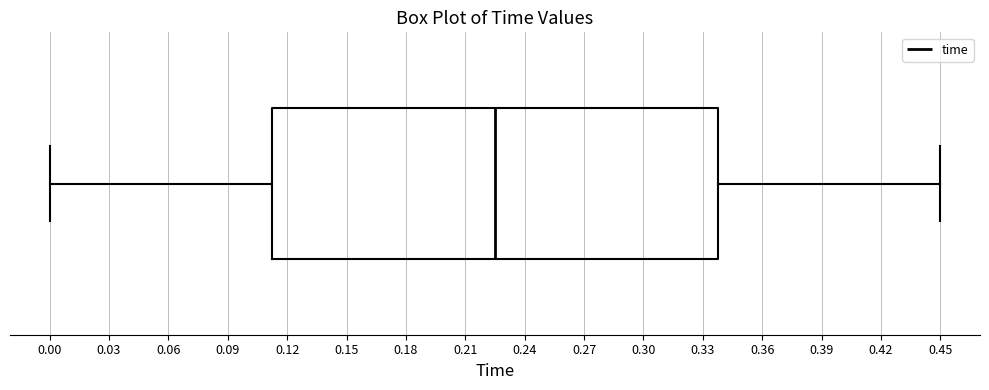

Read this box plot against the x-axis: the position of the median line, the range covered by the box, and the ends of both whiskers. The values are not printed on the chart, so give them approximately, as read against the axis.

median 0.225, box 0.115 to 0.340, whiskers 0.000 to 0.450